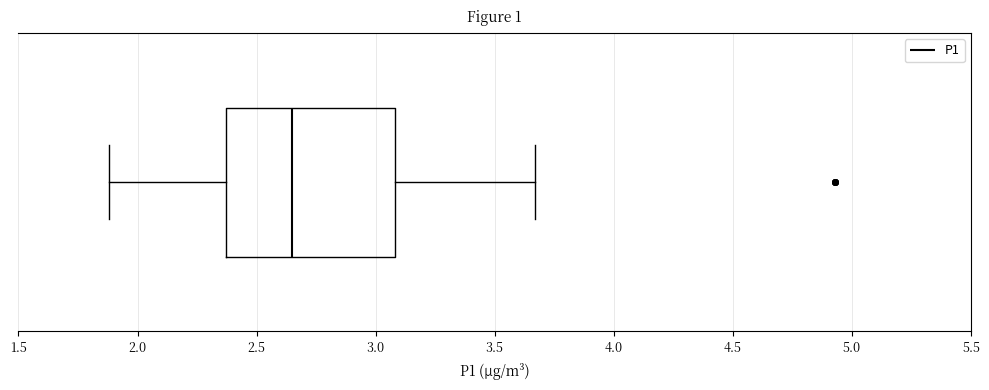

Read this box plot against the x-axis: the position of the median line, the range covered by the box, and the ends of both whiskers. The values are not printed on the chart, so give them approximately, as read against the axis.

median 2.65, box 2.35 to 3.10, whiskers 1.90 to 3.65